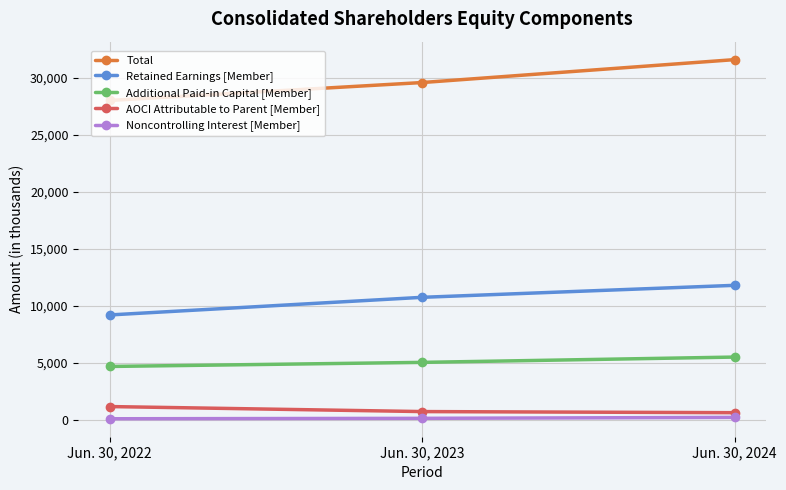

Between Jun. 30, 2022 and Jun. 30, 2023, which series saw the biggest shift?

Total